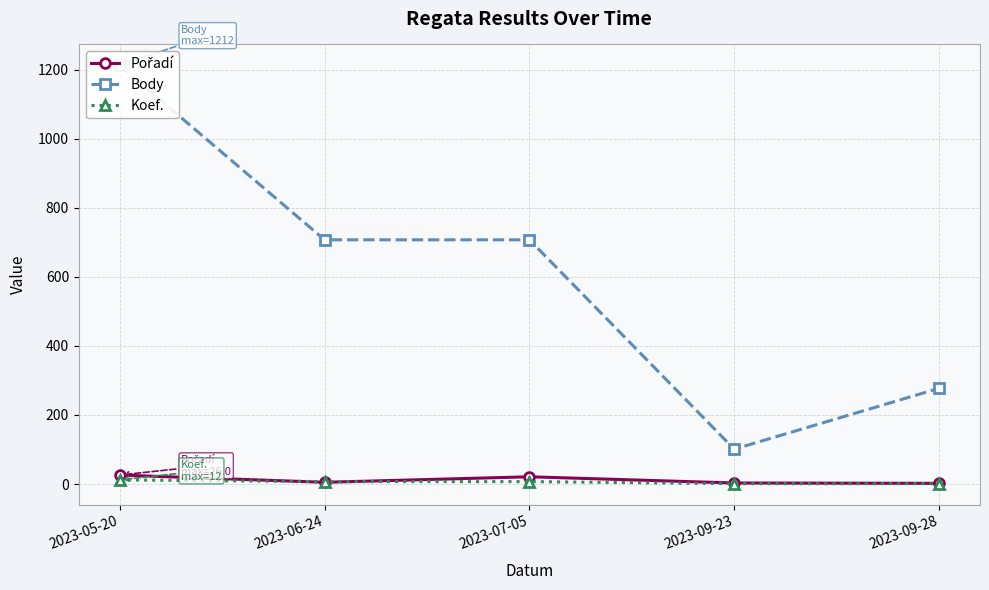

At which category is the sum across all series the highest?

2023-05-20